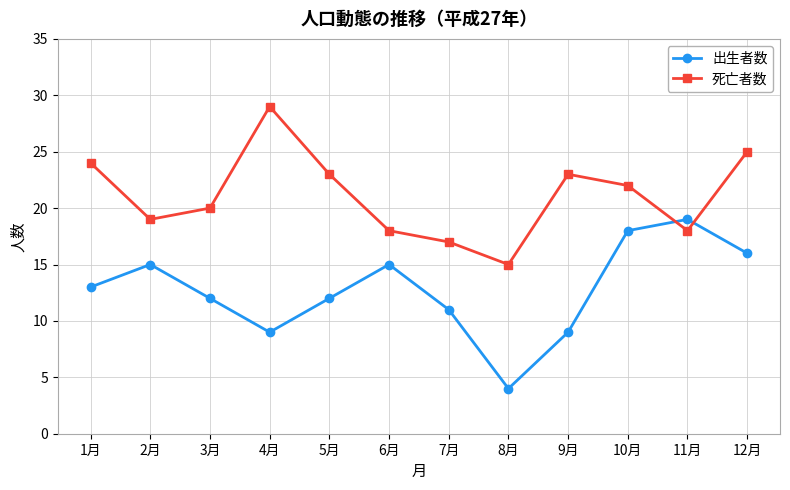

The 出生者数 series shows 16 at 12月. True or false?

True